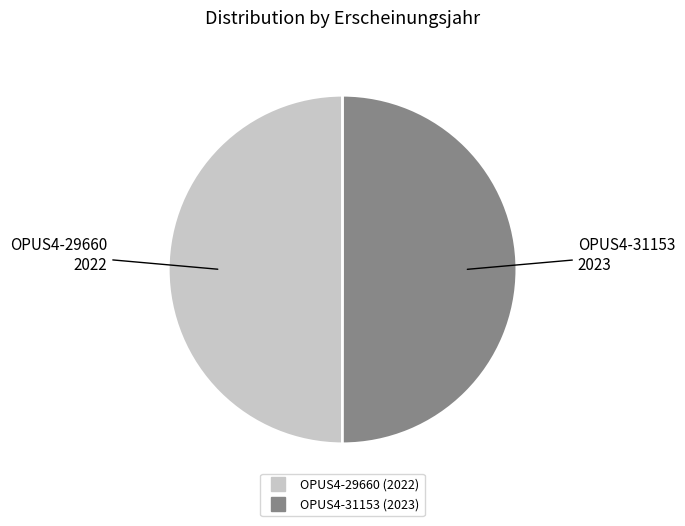

How many segments does this pie chart have?

2